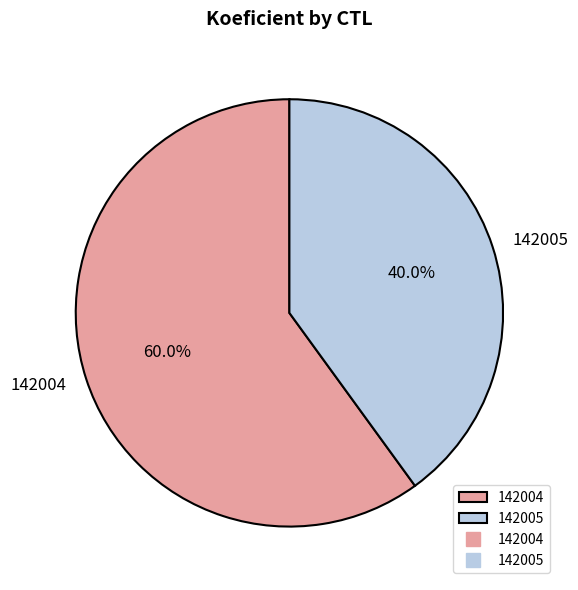

Between 142005 and 142004, which is larger?

142004